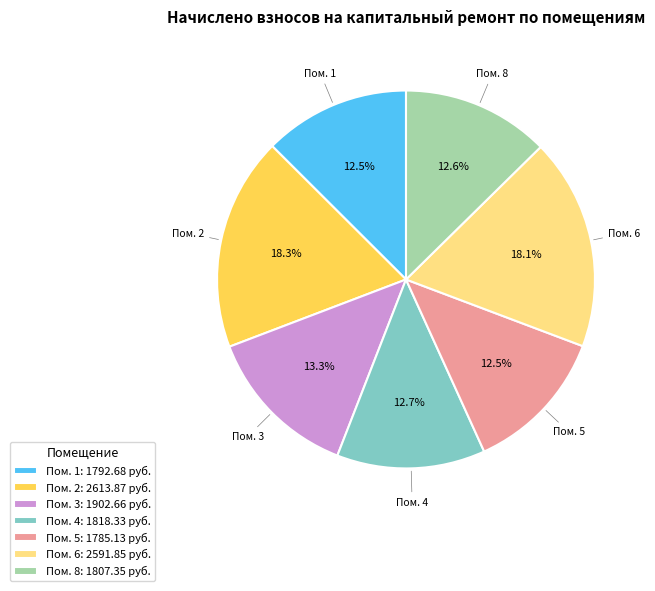

What percentage is NOT represented by Пом. 6: 2591.85 руб.?

81.9%